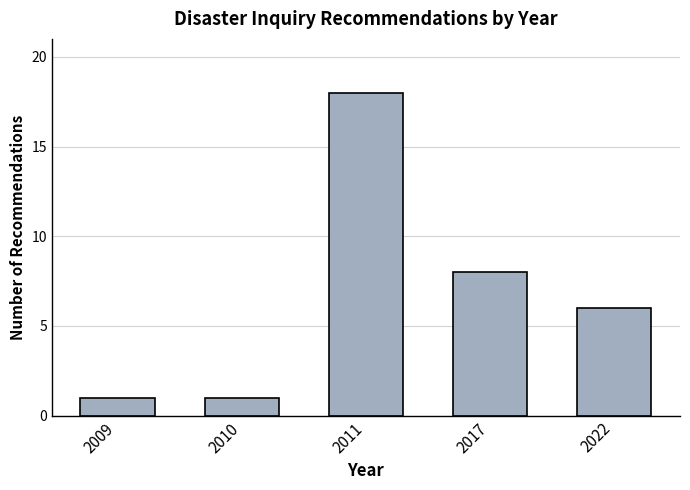

Reading left to right, extract all data points from this chart.

2009=1	2010=1	2011=18	2017=8	2022=6